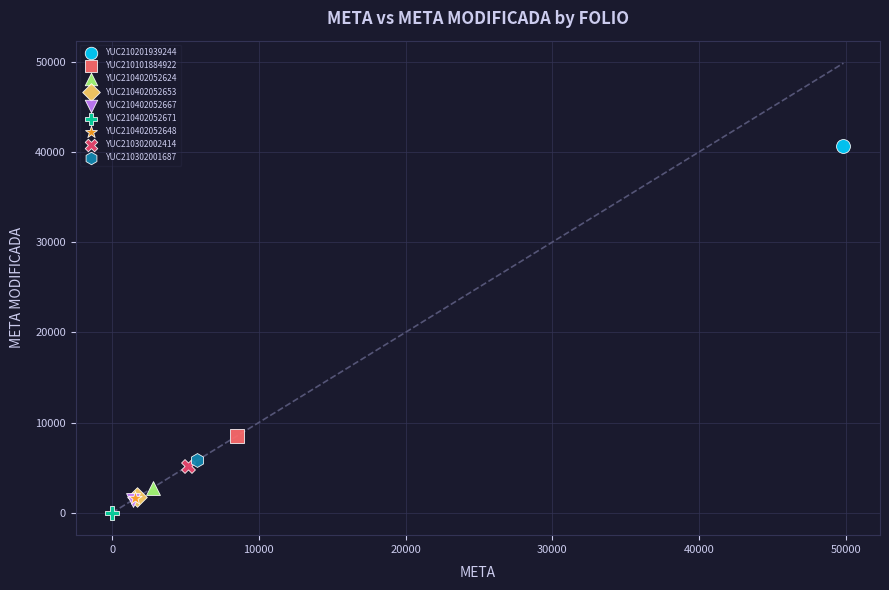

What are all the series names shown in the legend?

YUC210201939244, YUC210101884922, YUC210402052624, YUC210402052653, YUC210402052667, YUC210402052671, YUC210402052648, YUC210302002414, YUC210302001687